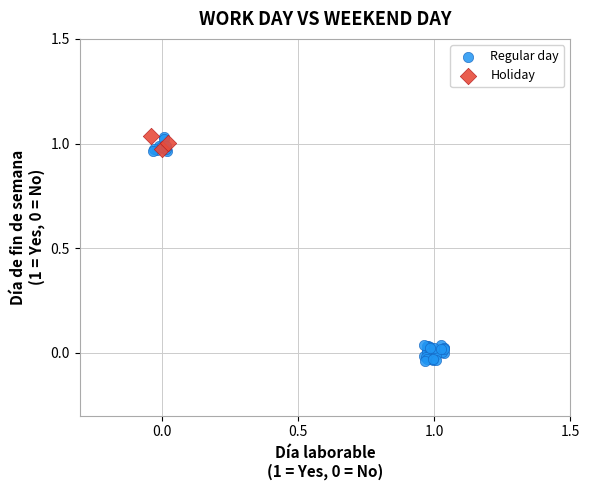

Which series has the largest Y range (max minus min)?

Regular day